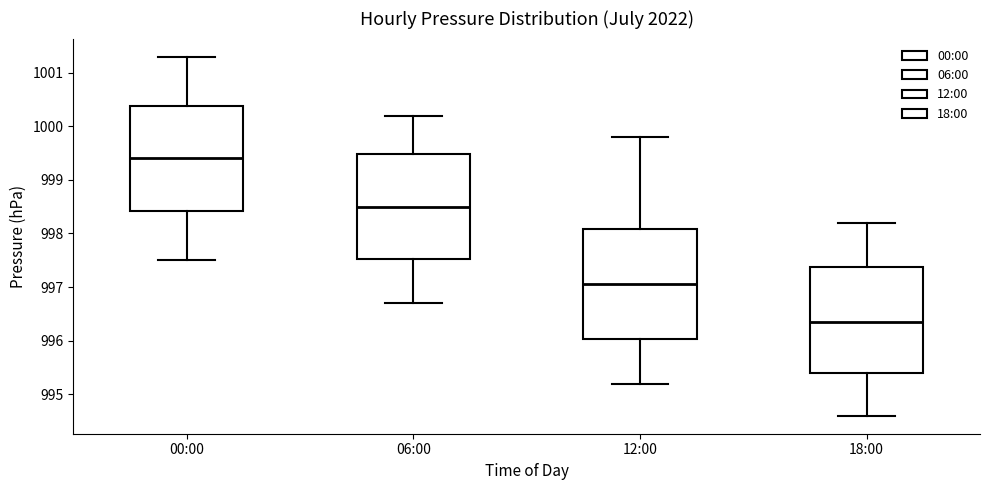

Reading left to right, transcribe this box plot: for each box, give where its median line is, the range the box spans, and where its two whiskers end, as read against the y-axis. The values are not printed on the chart, so give them approximately, as read against the axis.

00:00: median 999.4, box 998.4 to 1000.4, whiskers 997.5 to 1001.3
06:00: median 998.5, box 997.5 to 999.5, whiskers 996.7 to 1000.2
12:00: median 997.1, box 996.0 to 998.1, whiskers 995.2 to 999.8
18:00: median 996.4, box 995.4 to 997.4, whiskers 994.6 to 998.2